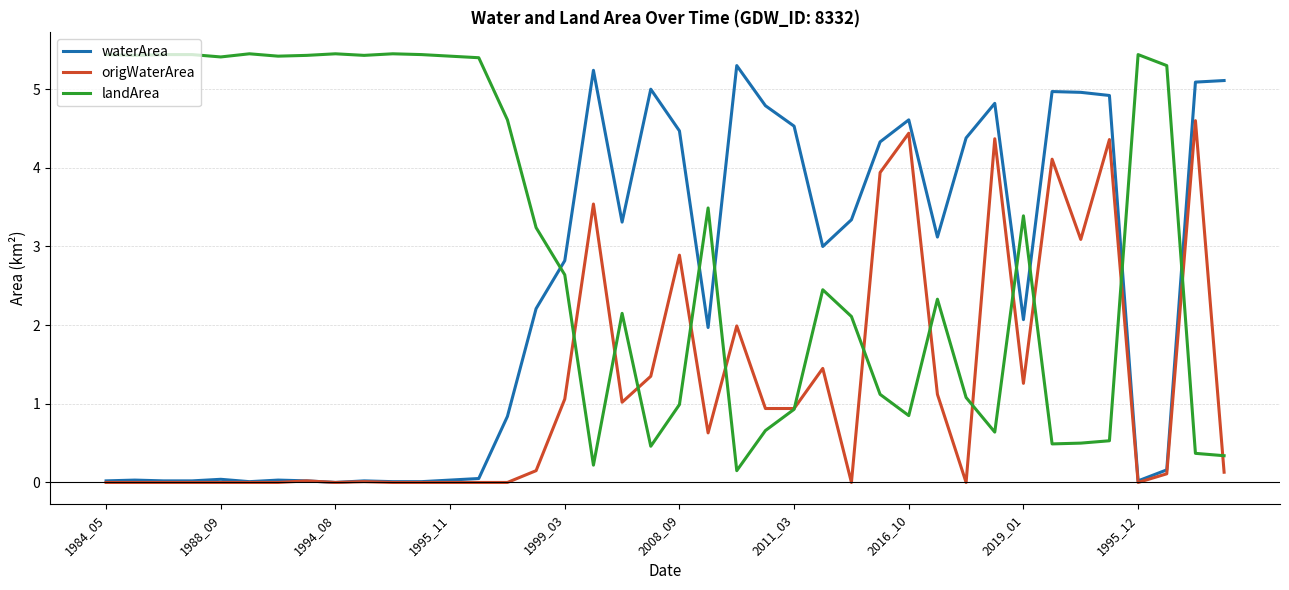

Rank the series by their average value, from lowest to highest.

origWaterArea, waterArea, landArea